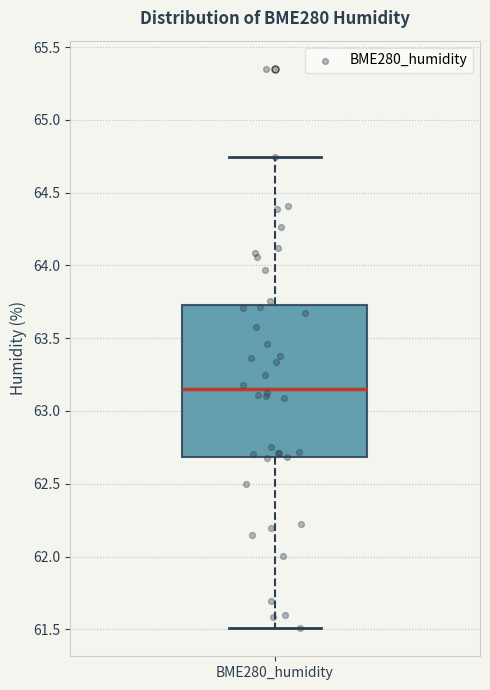

Transcribe this box plot: give where the median line is, the range the box spans, and where the two whiskers end, as read against the y-axis. The values are not printed on the chart, so give them approximately, as read against the axis.

median 63.15, box 62.70 to 63.75, whiskers 61.50 to 64.75